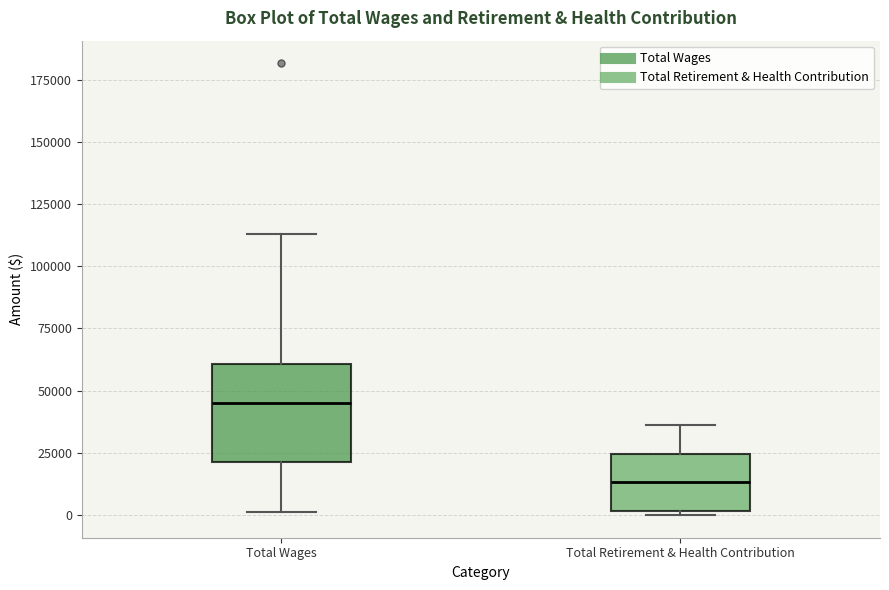

Where does the median line of the box for Total Wages sit on the y-axis? The values are not printed on the chart, so give them approximately, as read against the axis.

45000